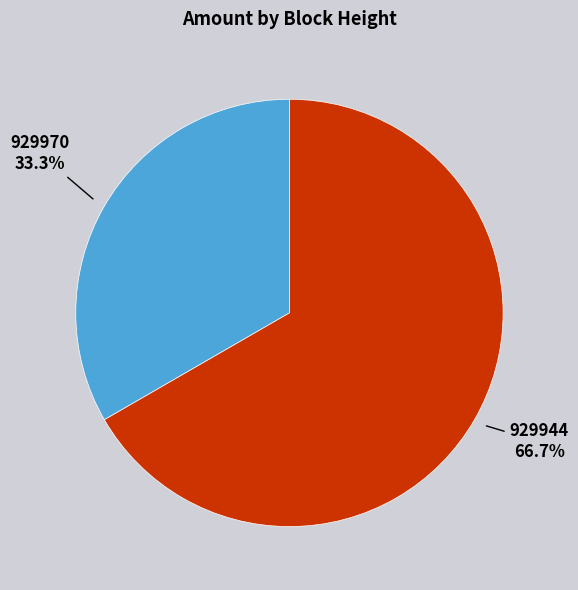

Which slice represents more than half of the pie?

929944